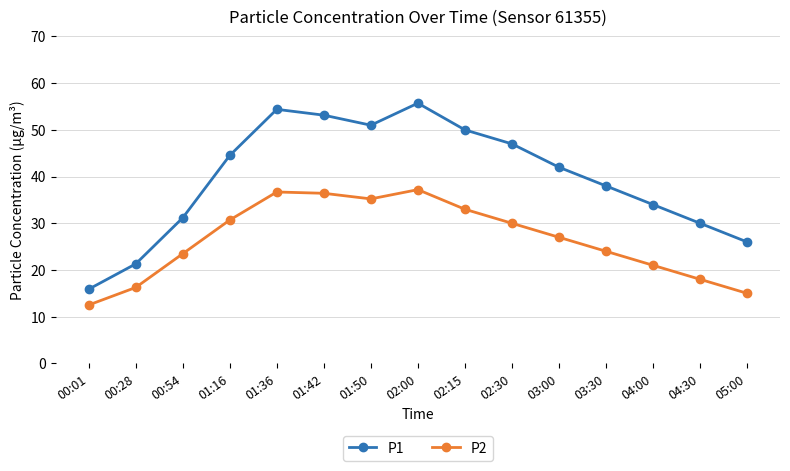

True or false: P1 has more than 1 interior local peaks.

True